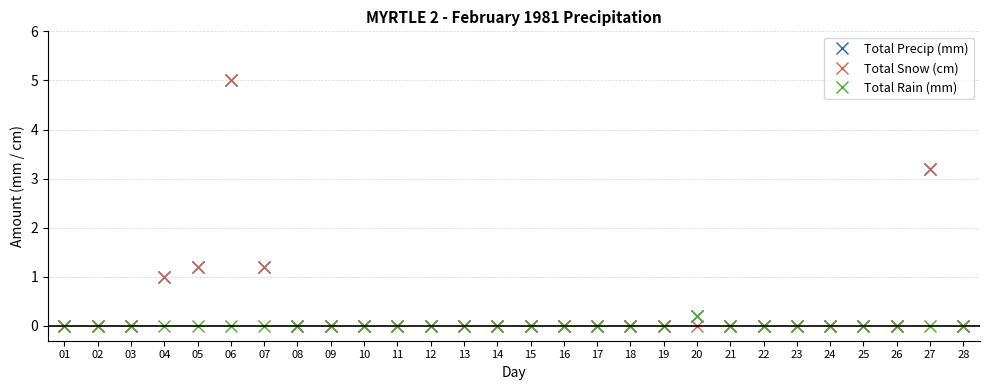

Reading left to right, what are all the values shown in this chart?

Total Precip (mm): 0.0	0.0	0.0	1.0	1.2	5.0	1.2	0.0	0.0	0.0	0.0	0.0	0.0	0.0	0.0	0.0	0.0	0.0	0.0	0.2	0.0	0.0	0.0	0.0	0.0	0.0	3.2	0.0
Total Snow (cm): 0.0	0.0	0.0	1.0	1.2	5.0	1.2	0.0	0.0	0.0	0.0	0.0	0.0	0.0	0.0	0.0	0.0	0.0	0.0	0.0	0.0	0.0	0.0	0.0	0.0	0.0	3.2	0.0
Total Rain (mm): 0.0	0.0	0.0	0.0	0.0	0.0	0.0	0.0	0.0	0.0	0.0	0.0	0.0	0.0	0.0	0.0	0.0	0.0	0.0	0.2	0.0	0.0	0.0	0.0	0.0	0.0	0.0	0.0